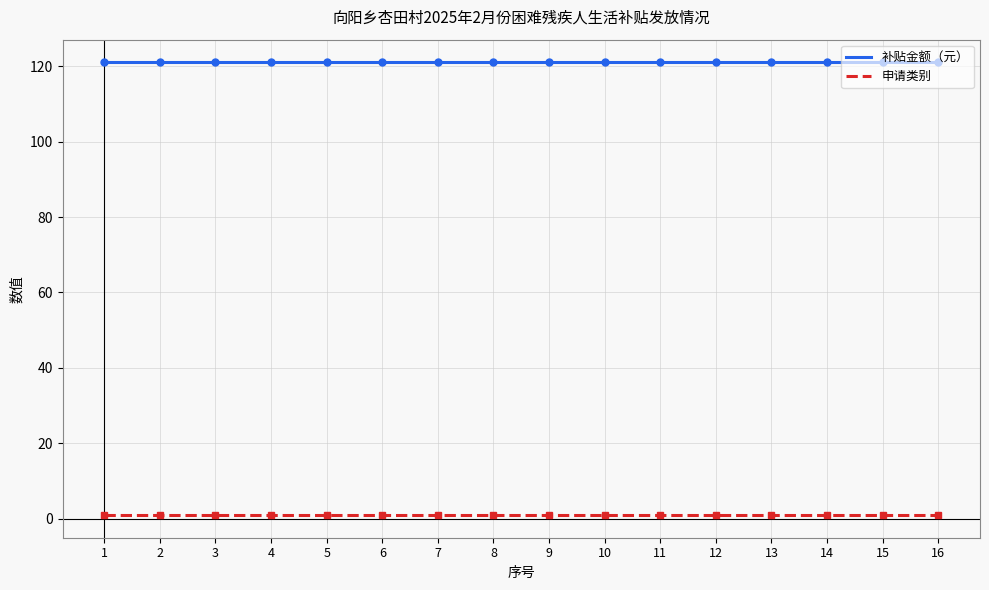

List the series in order of their overall mean, highest first.

补贴金额（元）, 申请类别